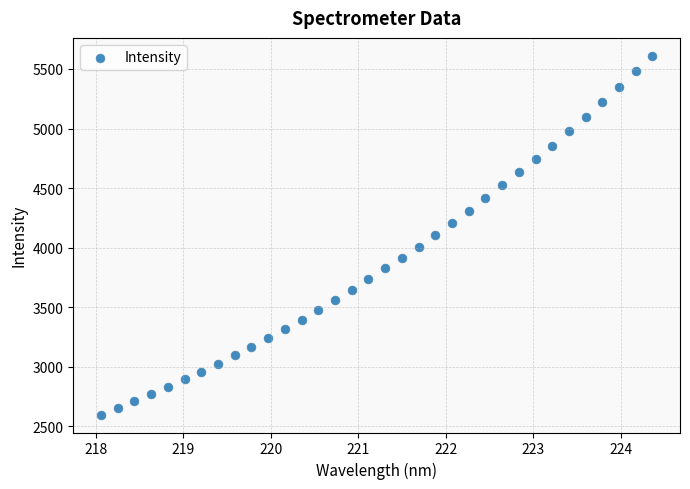

What is the range of Y values (max minus min)?

3011.5